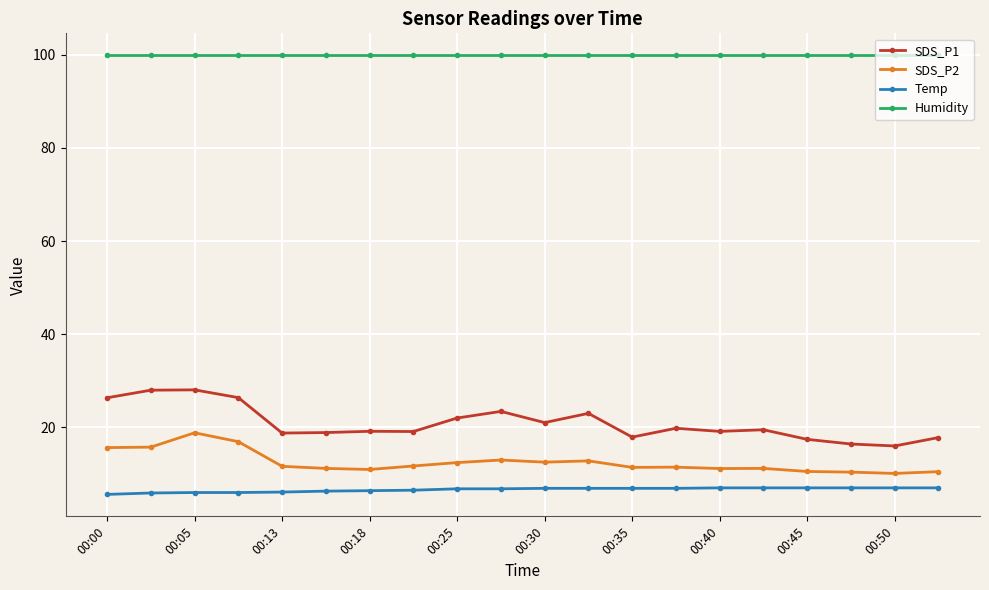

True or false: SDS_P2 has more than 1 interior local peaks.

True